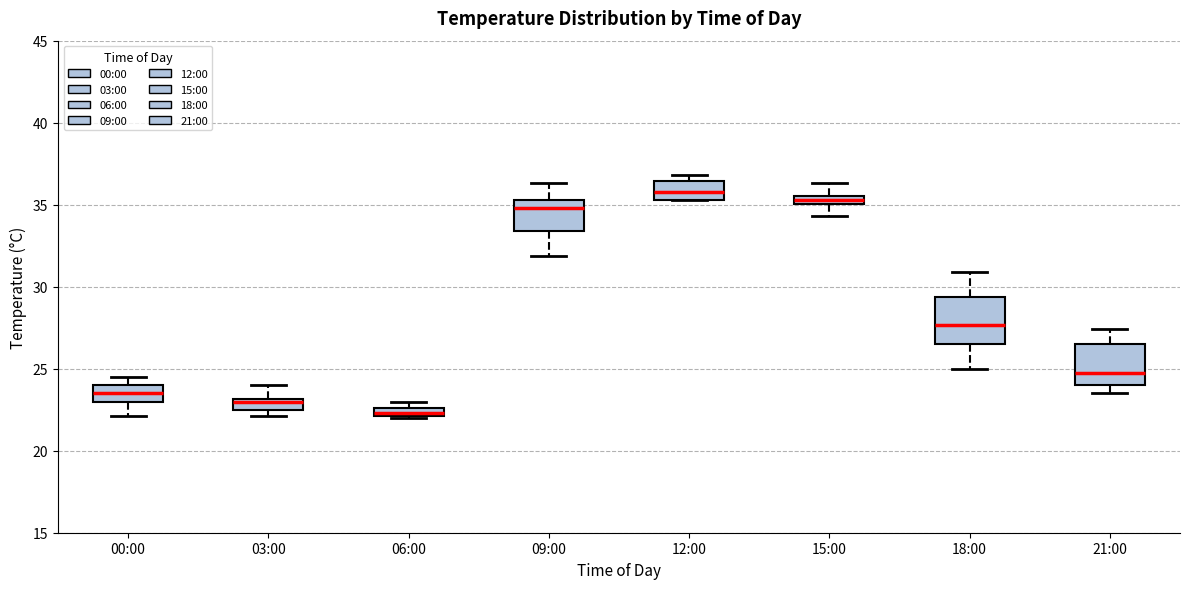

Where is the upper edge of the box for 18:00 on the y-axis? The values are not printed on the chart, so give them approximately, as read against the axis.

29.5